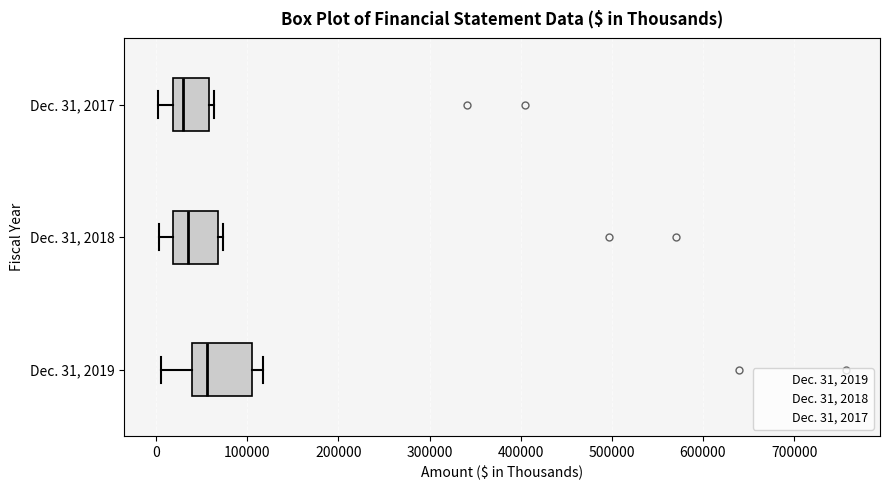

Reading bottom to top, transcribe this box plot: for each box, give where its median line is, the range the box spans, and where its two whiskers end, as read against the x-axis. The values are not printed on the chart, so give them approximately, as read against the axis.

Dec. 31, 2019: median 60000, box 40000 to 110000, whiskers 0 to 120000
Dec. 31, 2018: median 30000, box 20000 to 70000, whiskers 0 to 70000 (just right of the box's right edge)
Dec. 31, 2017: median 30000, box 20000 to 60000, whiskers 0 to 60000 (just right of the box's right edge)